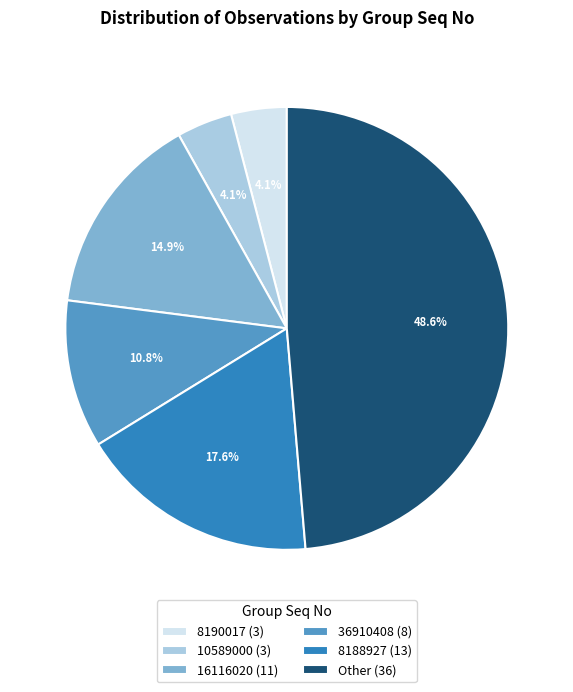

Is there any slice that represents more than half of the pie?

No